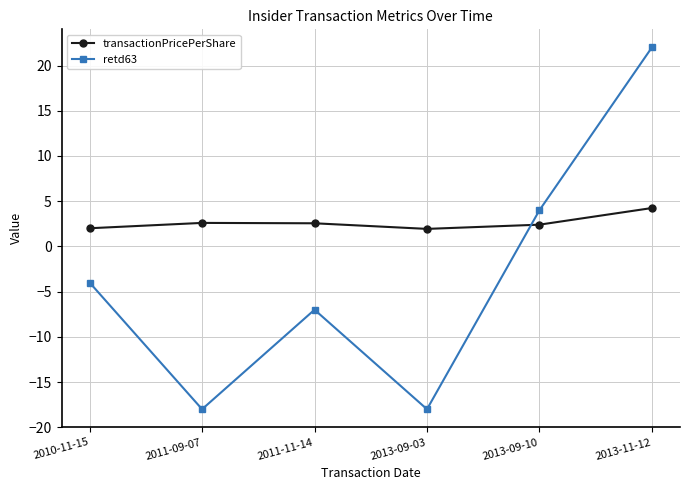

At which category is the sum across all series the highest?

2013-11-12